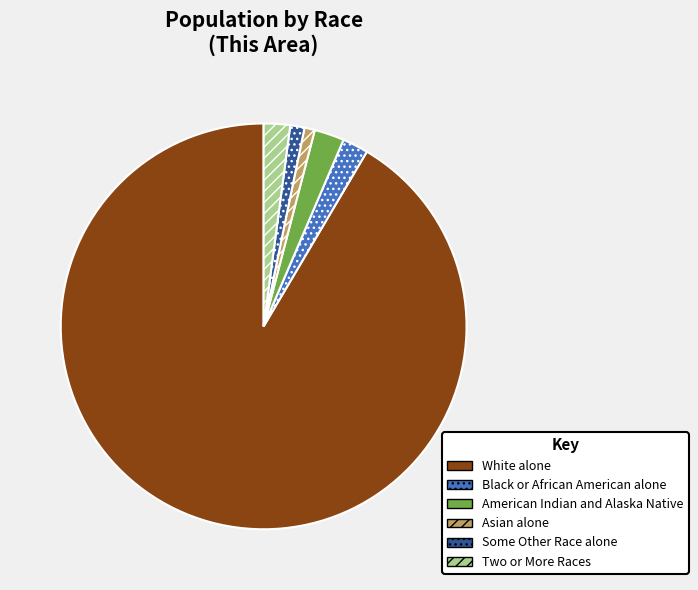

What is the largest slice in the pie chart?

White alone